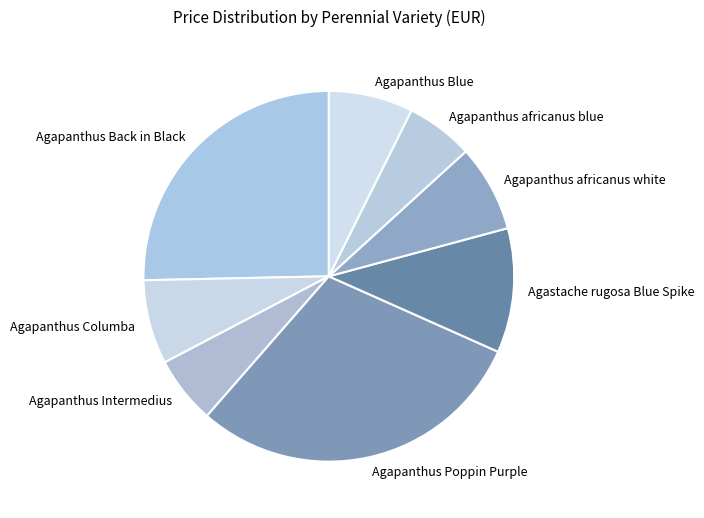

Is Agapanthus Poppin Purple the majority of the pie?

No